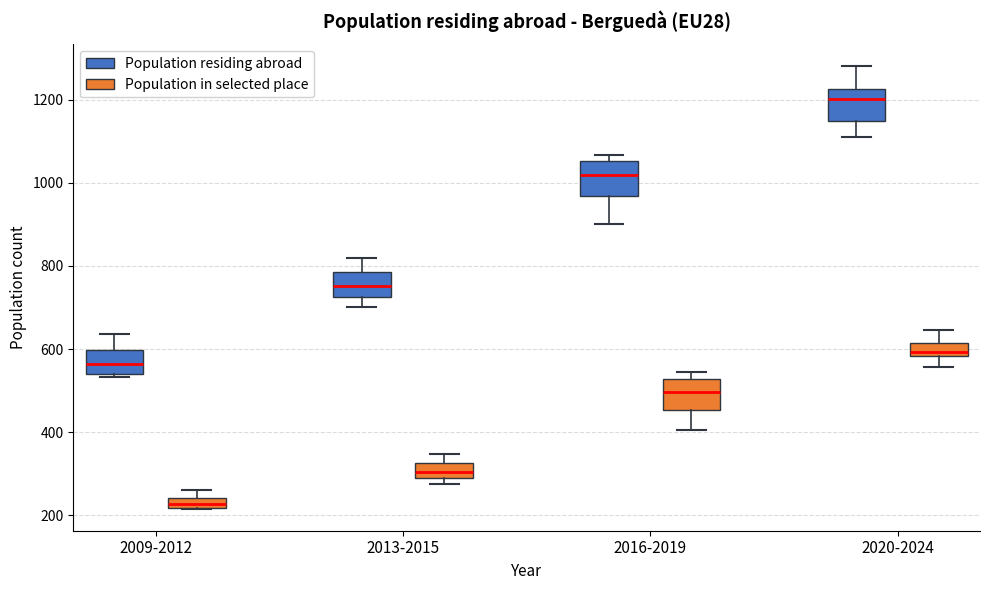

Which box's median line is the lowest?

2009-2012 (Population in selected place)